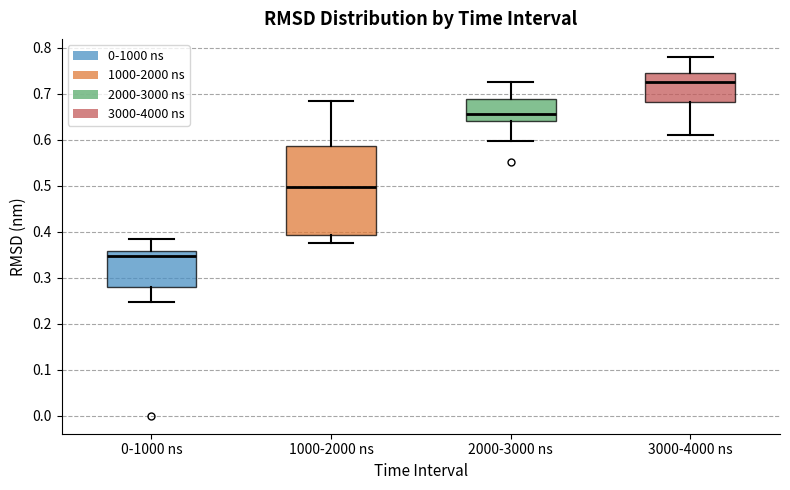

Reading left to right, read every box against the y-axis: the position of its median line, the range the box covers, and the ends of its whiskers. The values are not printed on the chart, so give them approximately, as read against the axis.

0-1000 ns: median 0.35, box 0.28 to 0.36, whiskers 0.25 to 0.38
1000-2000 ns: median 0.50, box 0.39 to 0.59, whiskers 0.38 to 0.68
2000-3000 ns: median 0.66, box 0.64 to 0.69, whiskers 0.60 to 0.73
3000-4000 ns: median 0.73, box 0.68 to 0.75, whiskers 0.61 to 0.78